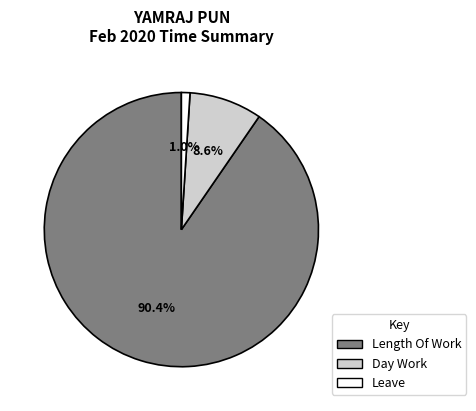

Is there a majority slice in this chart?

Yes